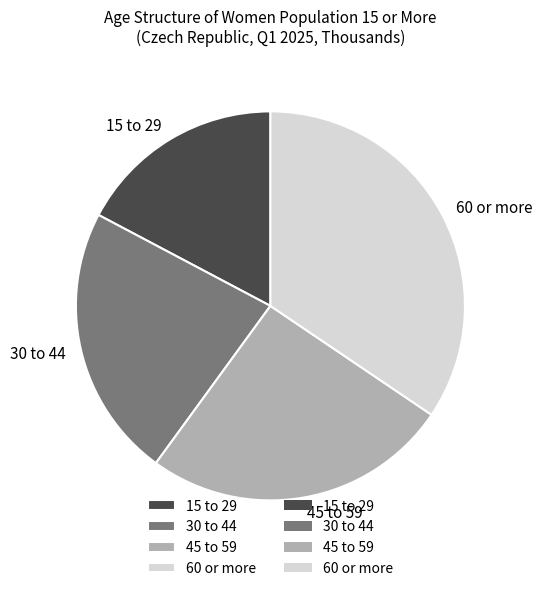

Approximately how many times larger is the value at 30 to 44 compared to 60 or more?

0.7